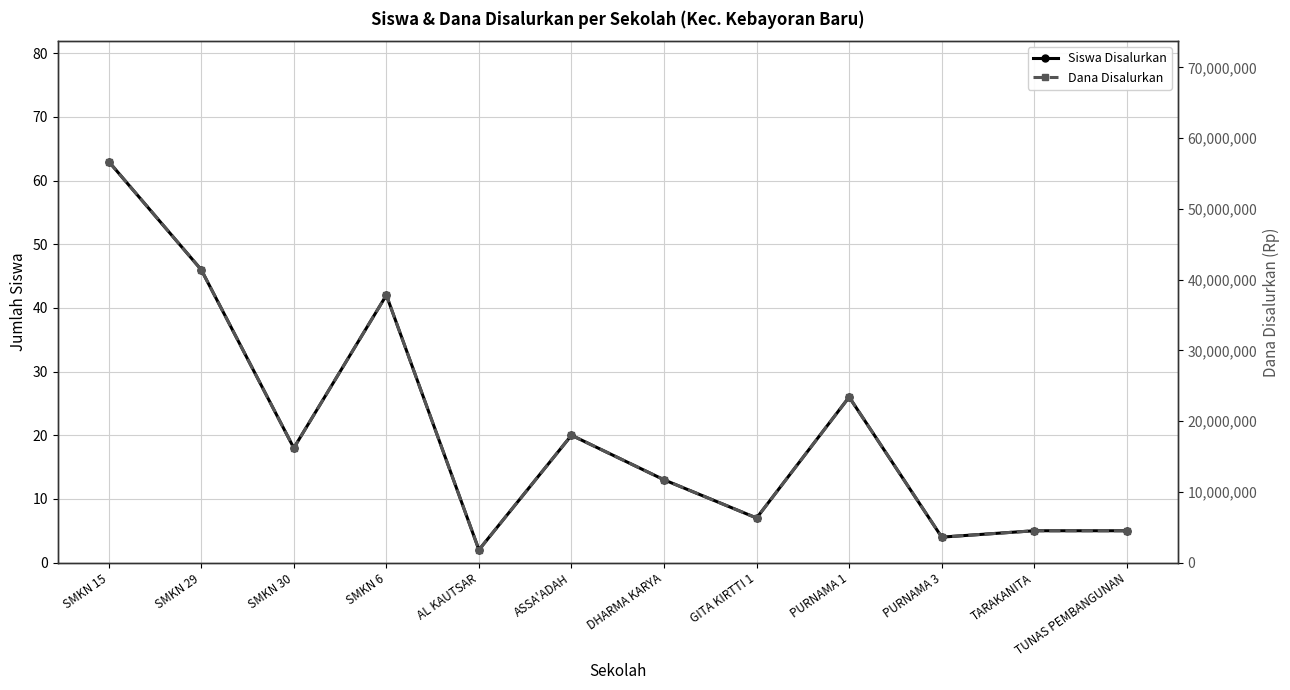

What is the sum of the Dana Disalurkan values at PURNAMA 1 and TUNAS PEMBANGUNAN?

27900000